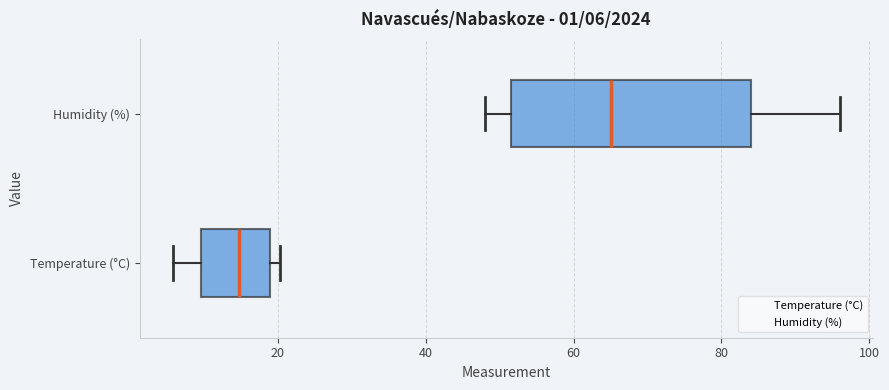

Which box is the widest, from its left edge to its right edge?

Humidity (%)